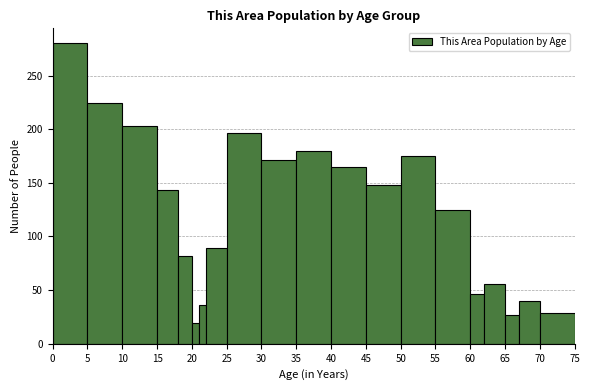

Read against the x-axis, roughly where is the centre of the tallest bar?

2.5